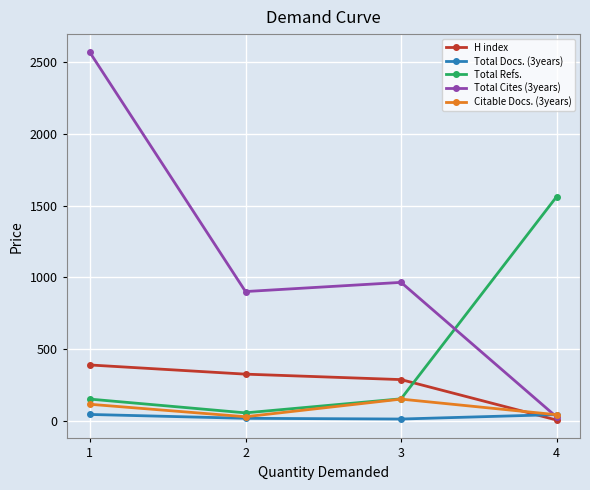

What is the maximum value for H index?

390